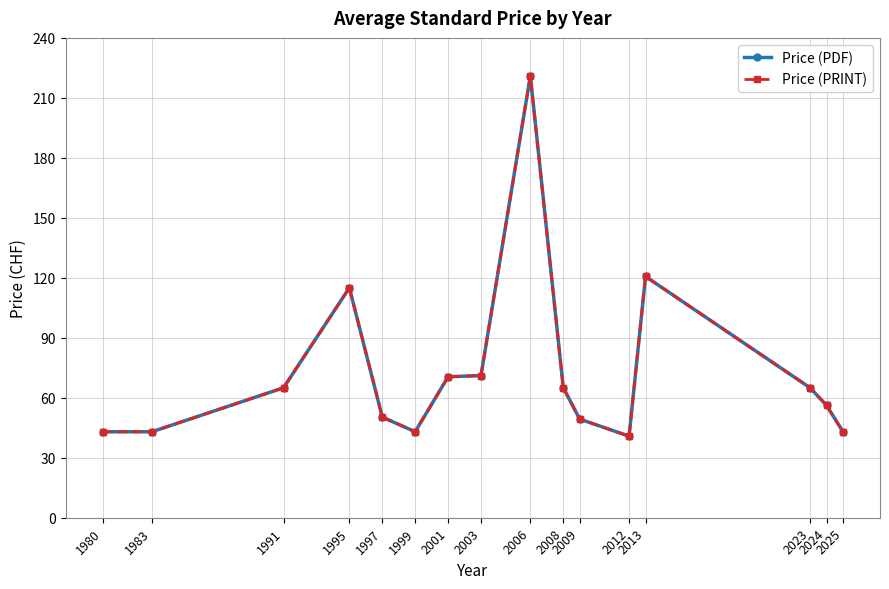

Reading left to right, list all the values displayed in this chart.

Price (PDF): 1980=43.0	1983=43.0	1991=65.0	1995=115.0	1997=50.3	1999=43.0	2001=70.5	2003=71.1	2006=221.0	2008=65.0	2009=49.3	2012=40.8	2013=120.7	2023=65.0	2024=56.2	2025=43.0
Price (PRINT): 1980=43.0	1983=43.0	1991=65.0	1995=115.0	1997=50.3	1999=43.0	2001=70.5	2003=71.1	2006=221.0	2008=65.0	2009=49.3	2012=40.8	2013=120.7	2023=65.0	2024=56.2	2025=43.0